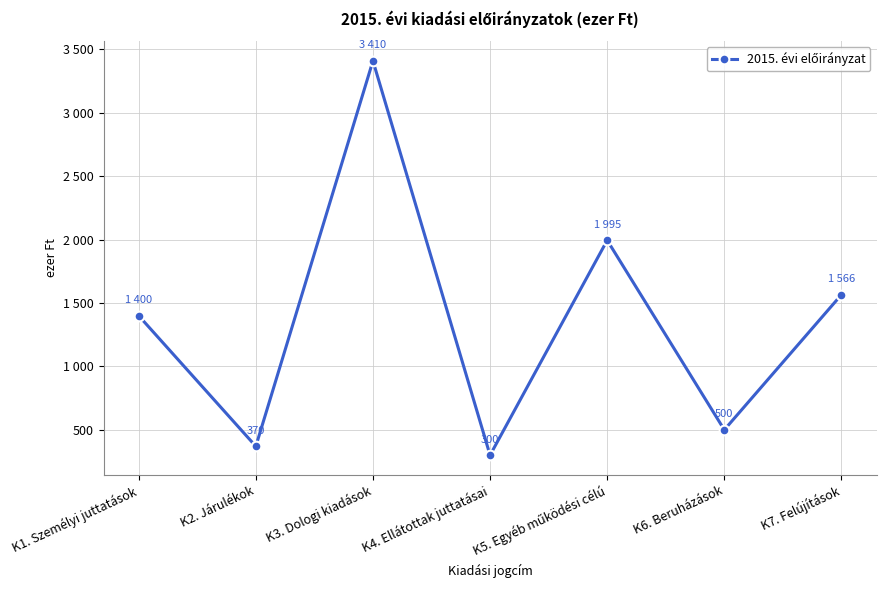

Which category has the lowest value across all series?

K4. Ellátottak juttatásai